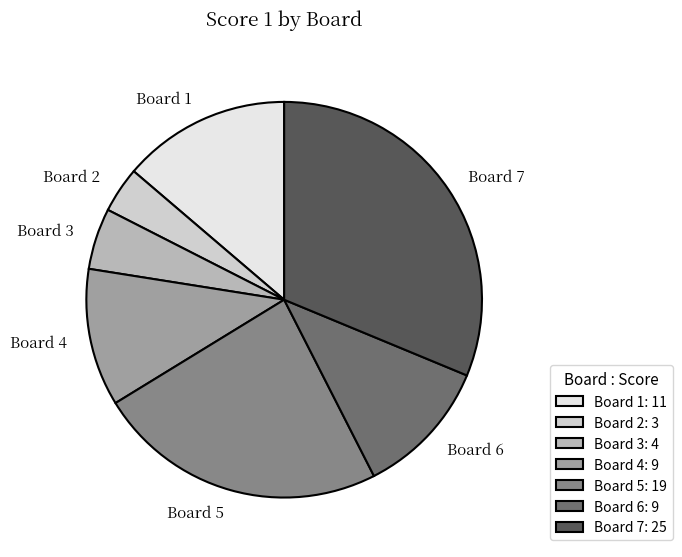

Combined, do Board 3 and Board 5 account for over 50%?

No